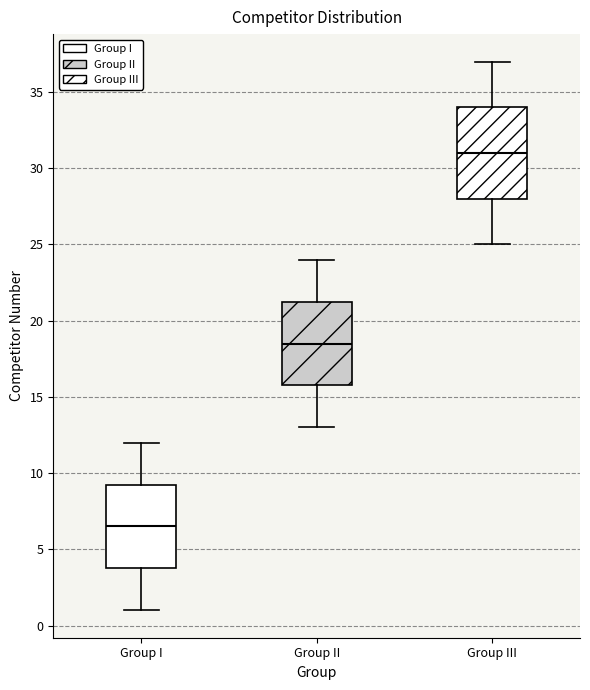

Which box is the tallest, from its lower edge to its upper edge?

Group III